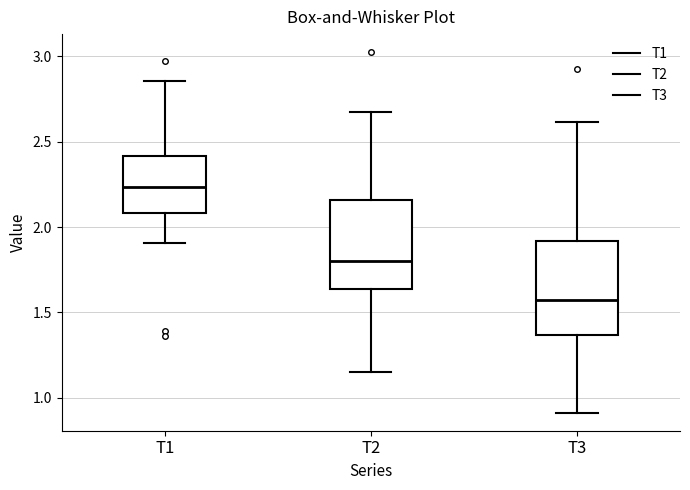

Reading left to right, read every box against the y-axis: the position of its median line, the range the box covers, and the ends of its whiskers. The values are not printed on the chart, so give them approximately, as read against the axis.

T1: median 2.25, box 2.10 to 2.40, whiskers 1.90 to 2.85
T2: median 1.80, box 1.65 to 2.15, whiskers 1.15 to 2.65
T3: median 1.55, box 1.35 to 1.90, whiskers 0.90 to 2.60